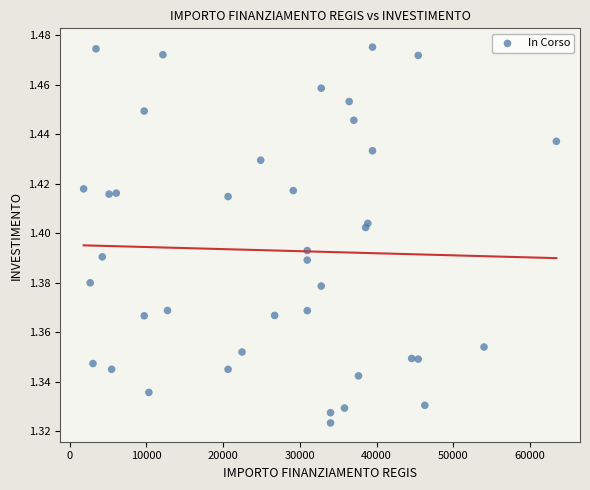

What is the range of X values (max minus min)?

61597.0